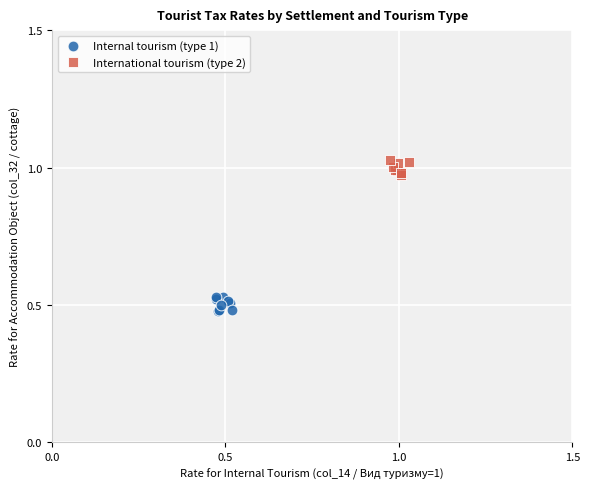

Which series contains the highest Y value?

International tourism (type 2)